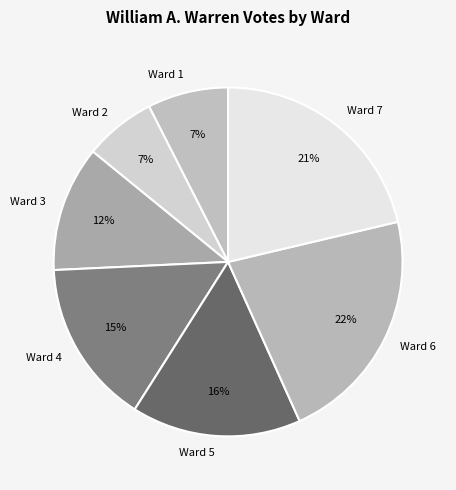

How many slices are in this pie chart?

7